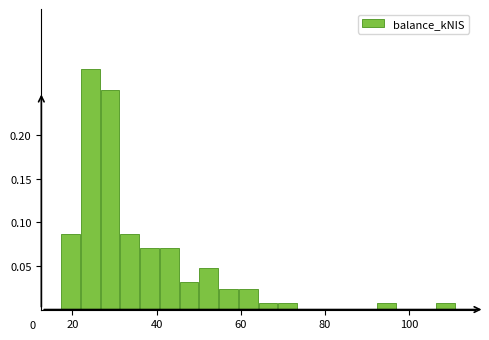

Read against the x-axis, roughly where is the centre of the tallest bar?

24